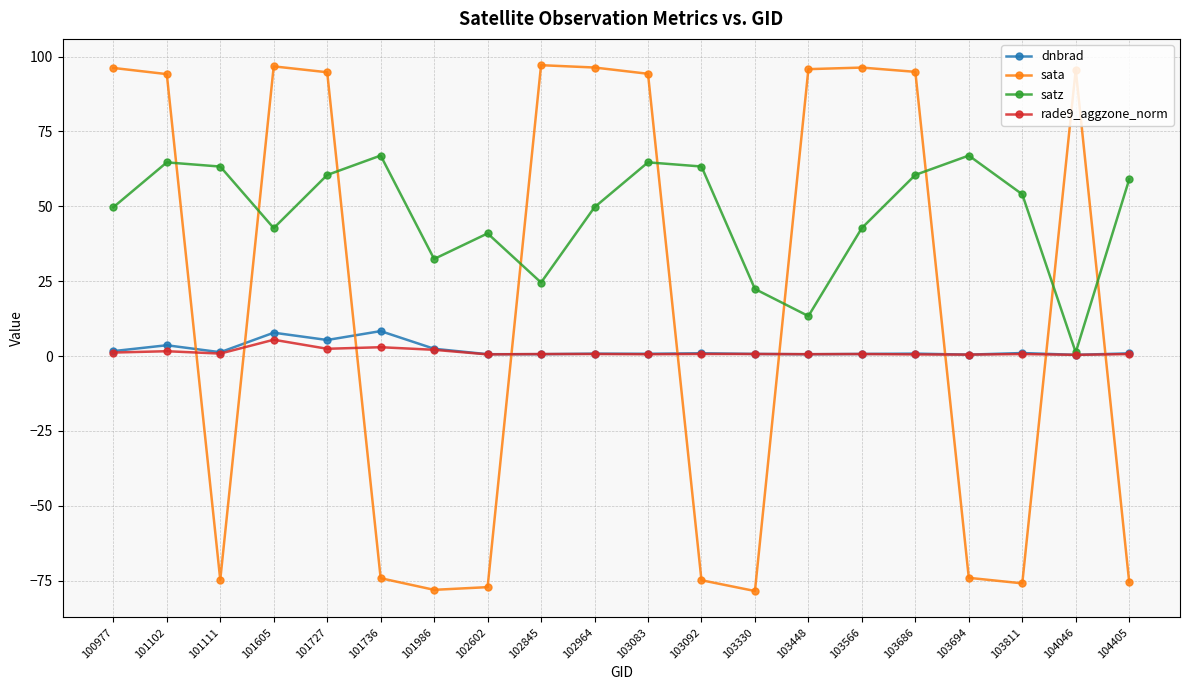

At which label is satz closest to 34?

101986